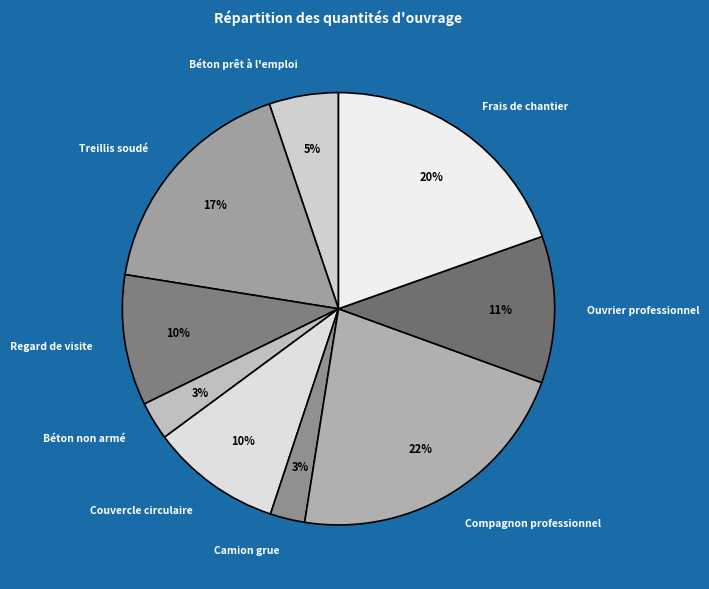

How many segments does this pie chart have?

9